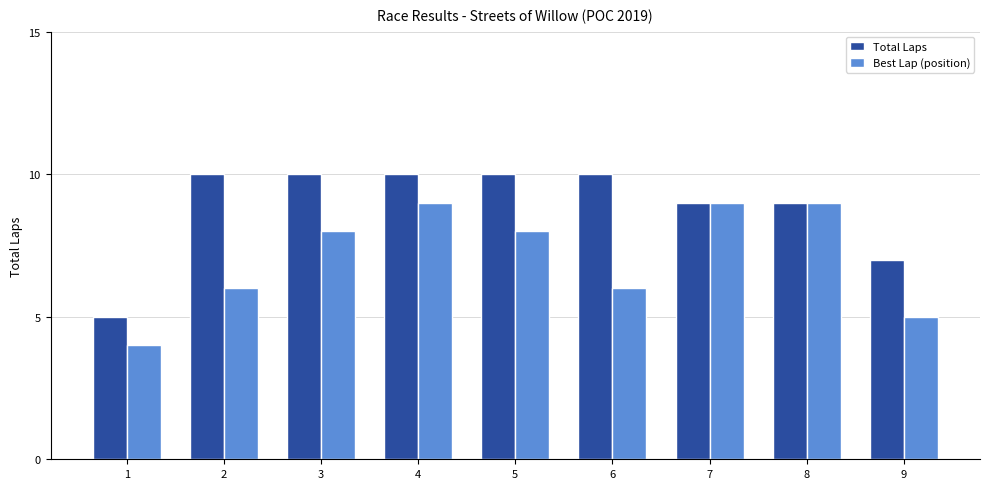

At which label is Total Laps closest to 7?

9